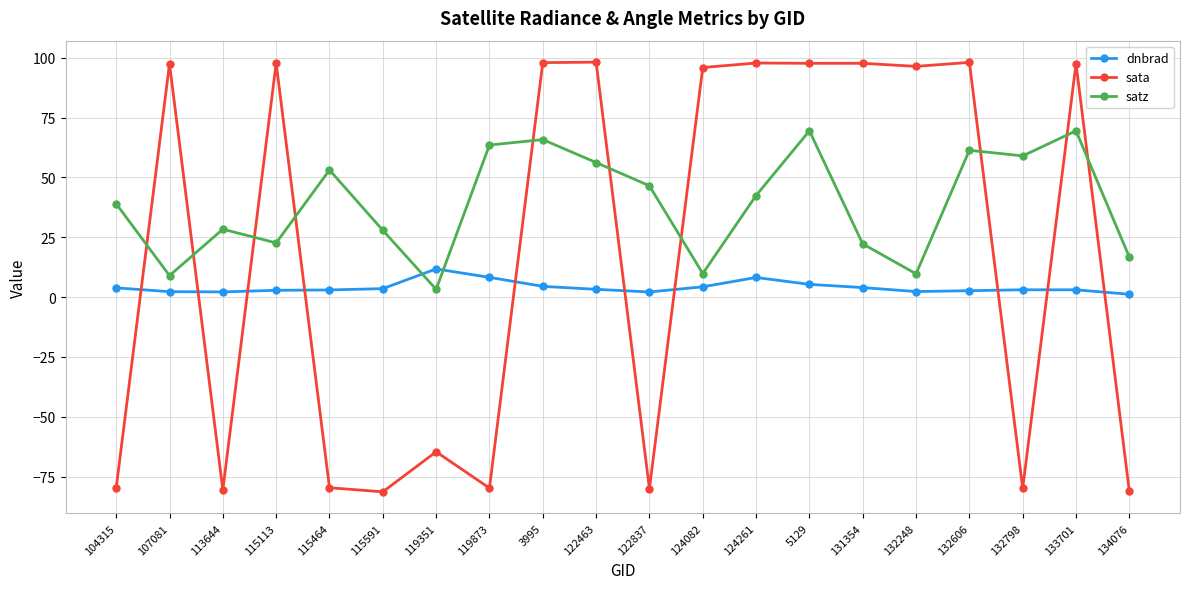

What are all the series names shown in the legend?

dnbrad, sata, satz